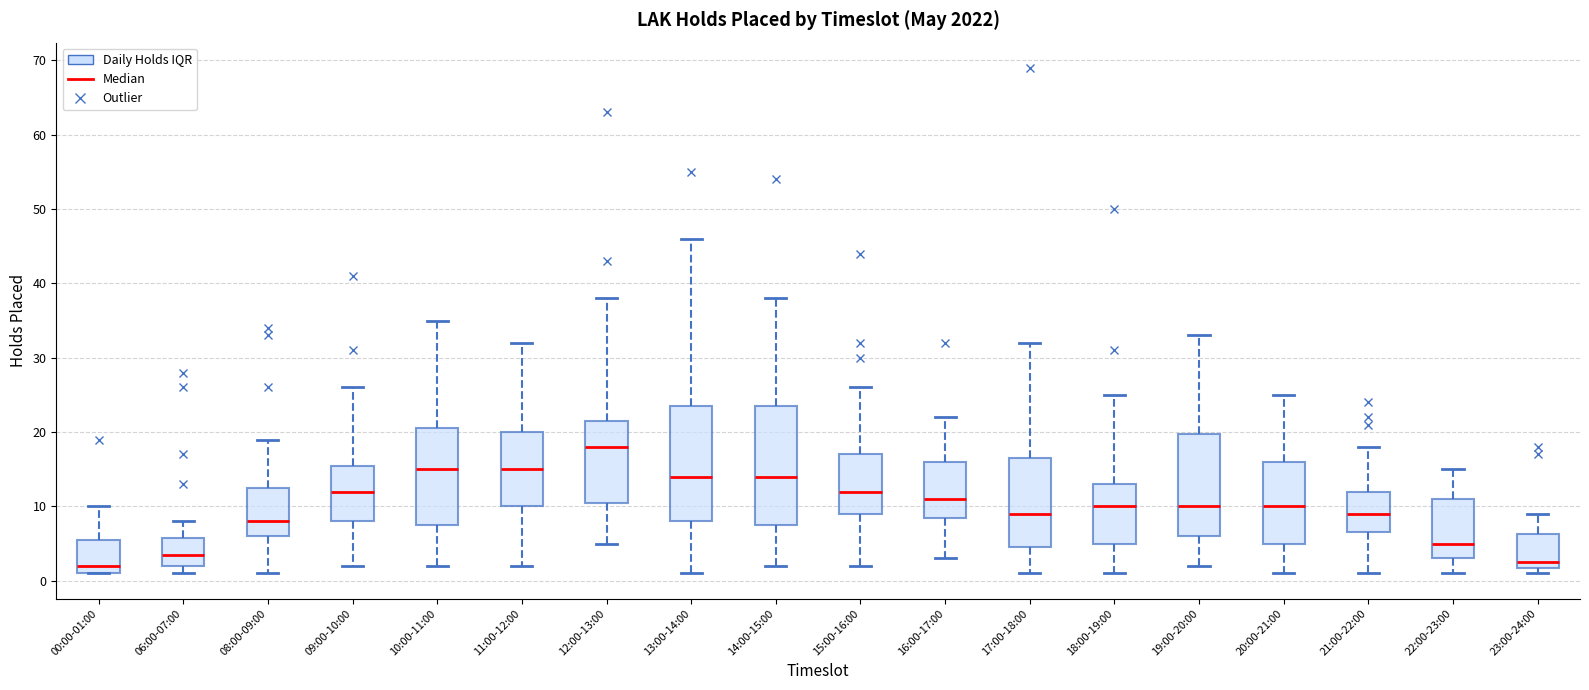

Reading left to right, read every box against the y-axis: the position of its median line, the range the box covers, and the ends of its whiskers. The values are not printed on the chart, so give them approximately, as read against the axis.

00:00-01:00: median 2, box 1 to 6, whiskers 1 to 10
06:00-07:00: median 4, box 2 to 6, whiskers 1 to 8
08:00-09:00: median 8, box 6 to 13, whiskers 1 to 19
09:00-10:00: median 12, box 8 to 16, whiskers 2 to 26
10:00-11:00: median 15, box 8 to 21, whiskers 2 to 35
11:00-12:00: median 15, box 10 to 20, whiskers 2 to 32
12:00-13:00: median 18, box 11 to 22, whiskers 5 to 38
13:00-14:00: median 14, box 8 to 24, whiskers 1 to 46
14:00-15:00: median 14, box 8 to 24, whiskers 2 to 38
15:00-16:00: median 12, box 9 to 17, whiskers 2 to 26
16:00-17:00: median 11, box 9 to 16, whiskers 3 to 22
17:00-18:00: median 9, box 5 to 17, whiskers 1 to 32
18:00-19:00: median 10, box 5 to 13, whiskers 1 to 25
19:00-20:00: median 10, box 6 to 20, whiskers 2 to 33
20:00-21:00: median 10, box 5 to 16, whiskers 1 to 25
21:00-22:00: median 9, box 7 to 12, whiskers 1 to 18
22:00-23:00: median 5, box 3 to 11, whiskers 1 to 15
23:00-24:00: median 3, box 2 to 6, whiskers 1 to 9